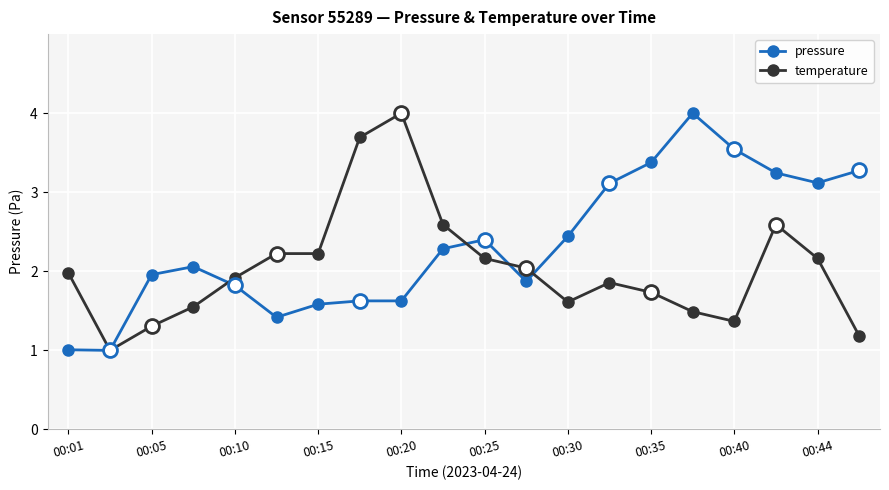

True or false: temperature has a value of 2.0 at 00:05.

False